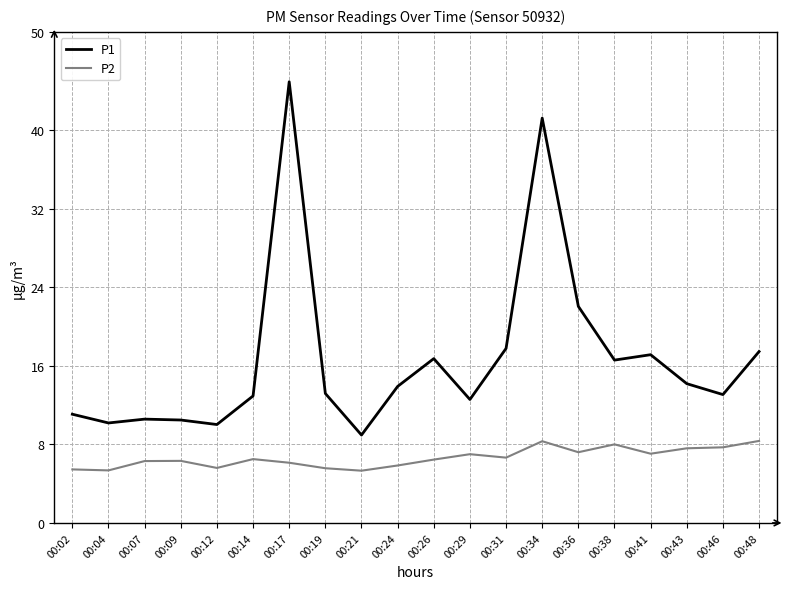

What is the approximate value of P2 at 00:21?

5.3